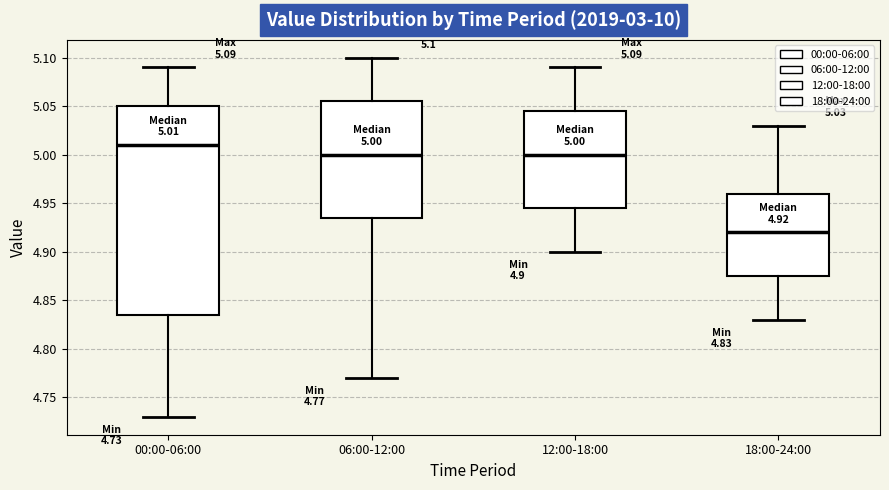

Which box has the lowest median line?

18:00-24:00